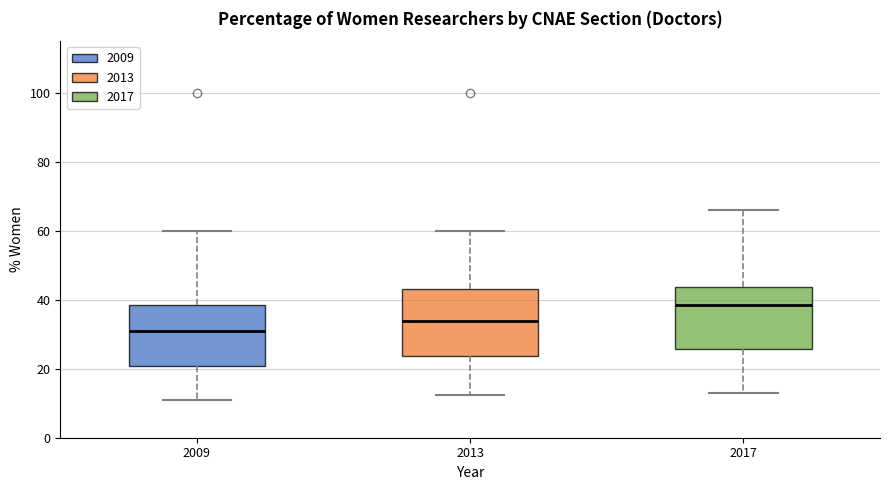

Where does the median line of the box at x = 2013 sit on the y-axis? The values are not printed on the chart, so give them approximately, as read against the axis.

34